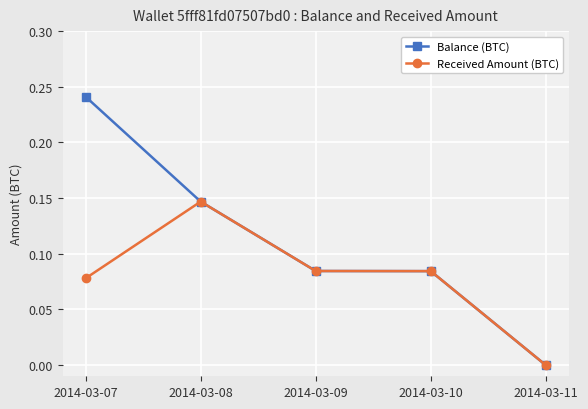

Which series has the largest total across all categories?

Balance (BTC)